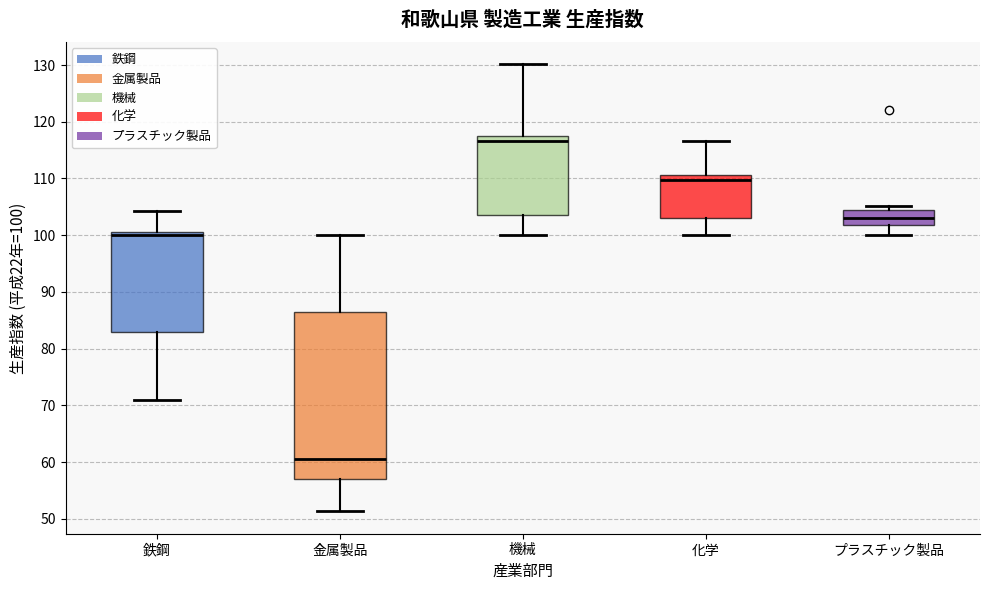

Reading left to right, transcribe this box plot: for each box, give where its median line is, the range the box spans, and where its two whiskers end, as read against the y-axis. The values are not printed on the chart, so give them approximately, as read against the axis.

鉄鋼: median 100, box 83 to 101, whiskers 71 to 104
金属製品: median 61, box 57 to 86, whiskers 51 to 100
機械: median 117, box 104 to 118, whiskers 100 to 130
化学: median 110, box 103 to 111, whiskers 100 to 117
プラスチック製品: median 103, box 102 to 104, whiskers 100 to 105